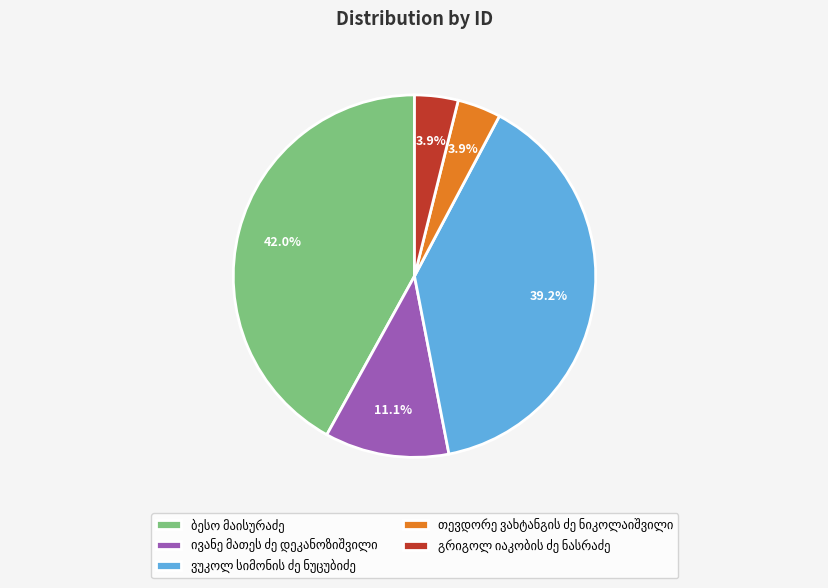

Does any single category account for the majority?

No